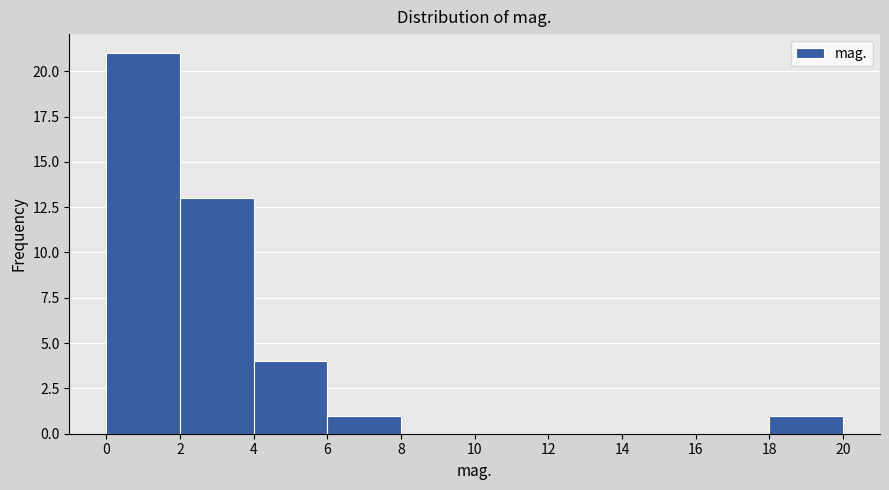

What is the height of the bar covering 18 to 20 on the x-axis? The values are not printed on the chart, so give them approximately, as read against the axis.

1